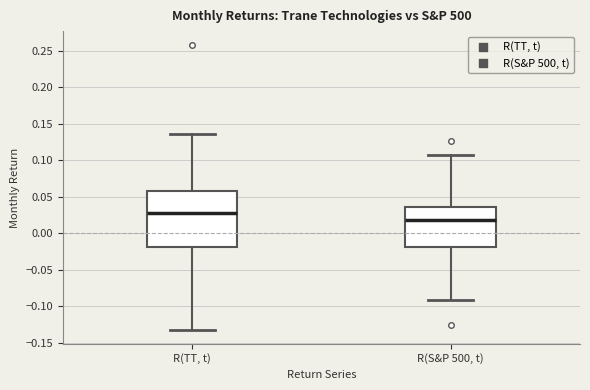

Which box is the tallest, from its lower edge to its upper edge?

R(TT, t)